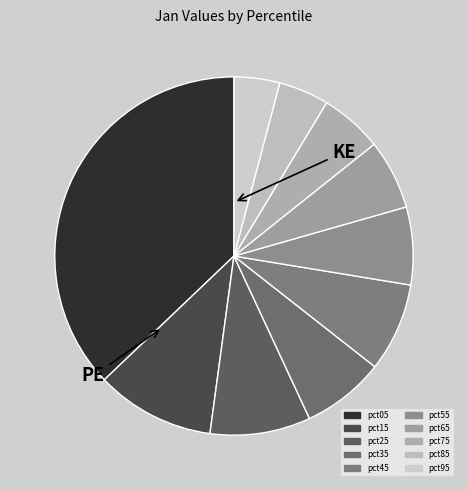

To the nearest percent, what portion does pct95 represent?

4%